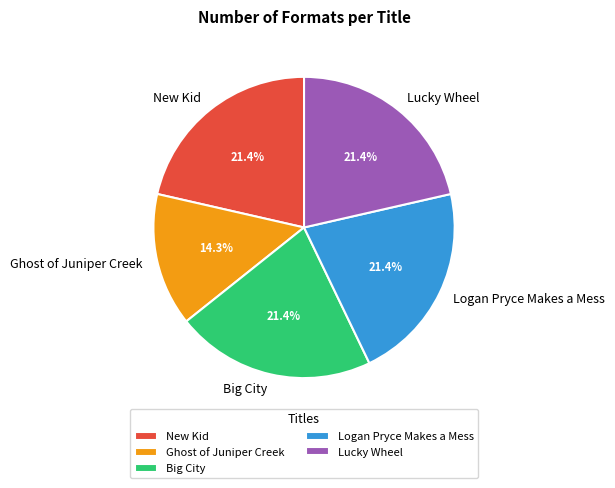

Count the number of slices in the pie.

5